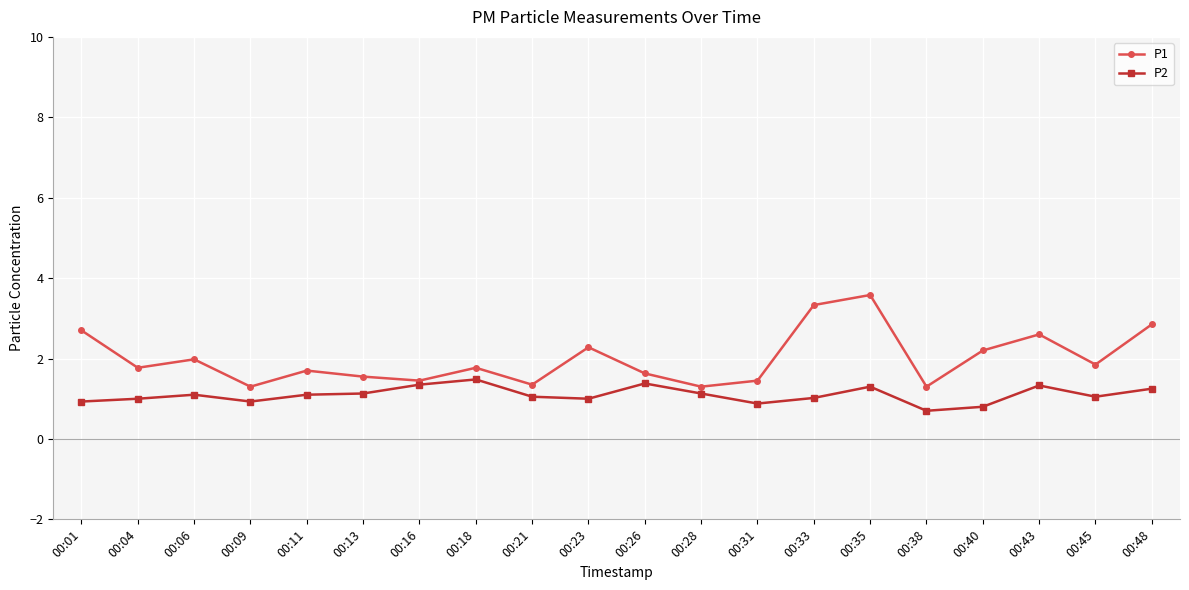

What is the difference between the highest and lowest values at 00:43?

1.3